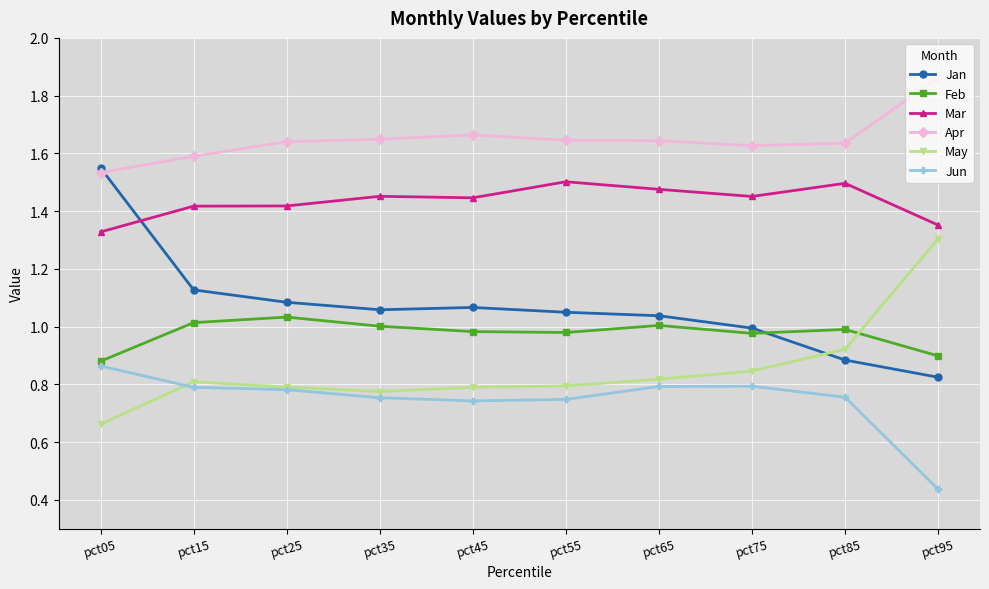

Is it true that Jun equals 0.3 at pct55?

False